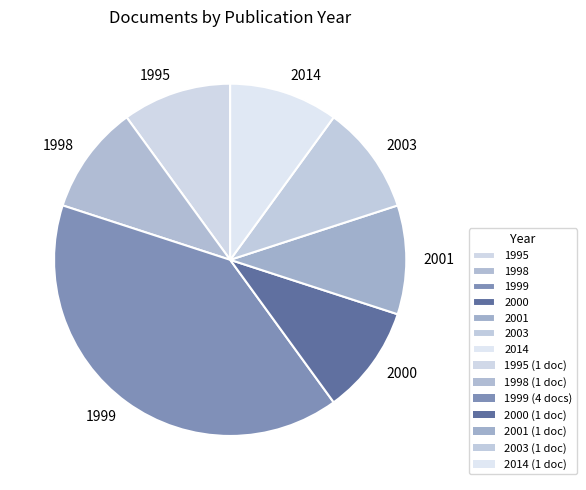

The 1995 slice represents 10% of the pie. True or false?

True